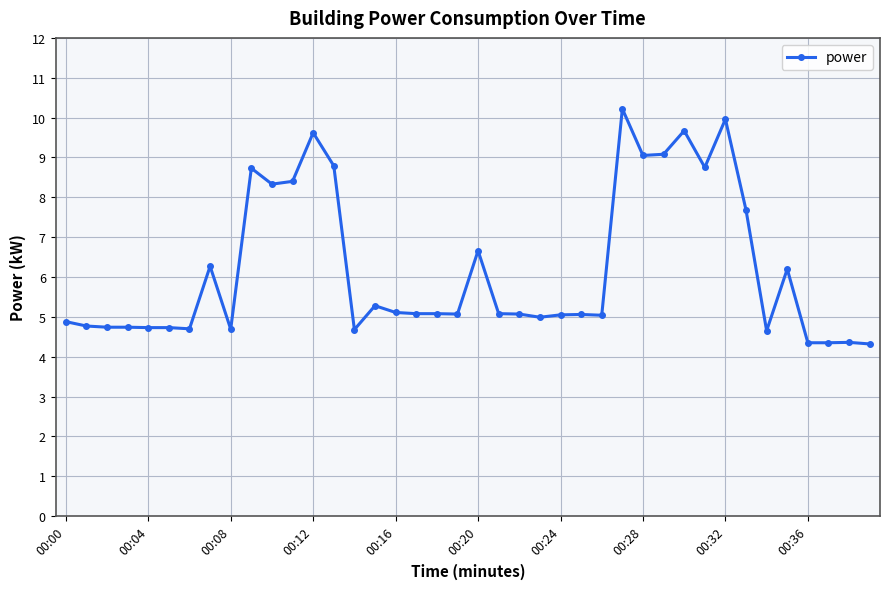

What is the maximum value shown in the chart?

10.2